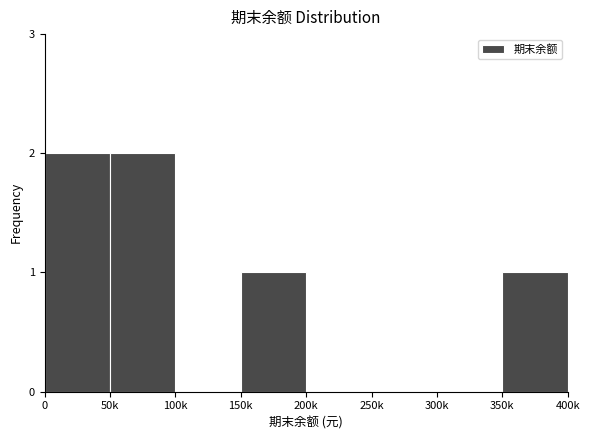

Reading left to right, what are all the values shown in this chart?

0=2	50k=2	100k=0	150k=1	200k=0	250k=0	300k=0	350k=1